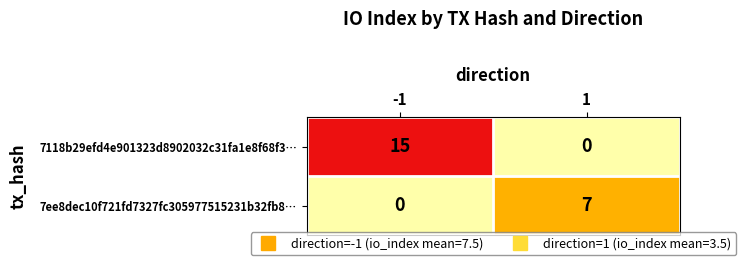

Reading right to left, what are all the values shown in this chart?

7118b29efd4e901323d8902032c31fa1e8f68f3…: 1=0	-1=15
7ee8dec10f721fd7327fc305977515231b32fb8…: 1=7	-1=0